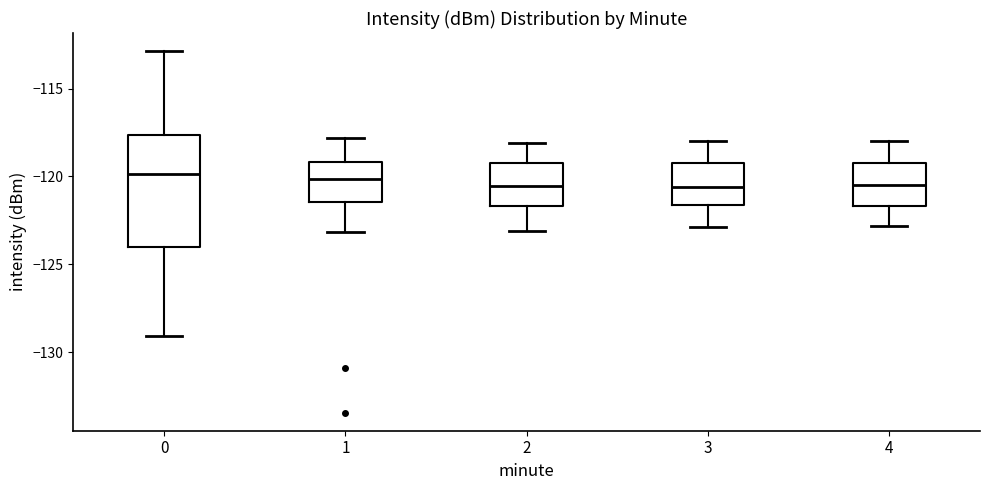

Reading left to right, read every box against the y-axis: the position of its median line, the range the box covers, and the ends of its whiskers. The values are not printed on the chart, so give them approximately, as read against the axis.

0: median -120.0, box -124.0 to -117.5, whiskers -129.0 to -113.0
1: median -120.0, box -121.5 to -119.0, whiskers -123.0 to -118.0
2: median -120.5, box -121.5 to -119.0, whiskers -123.0 to -118.0
3: median -120.5, box -121.5 to -119.0, whiskers -123.0 to -118.0
4: median -120.5, box -121.5 to -119.0, whiskers -123.0 to -118.0